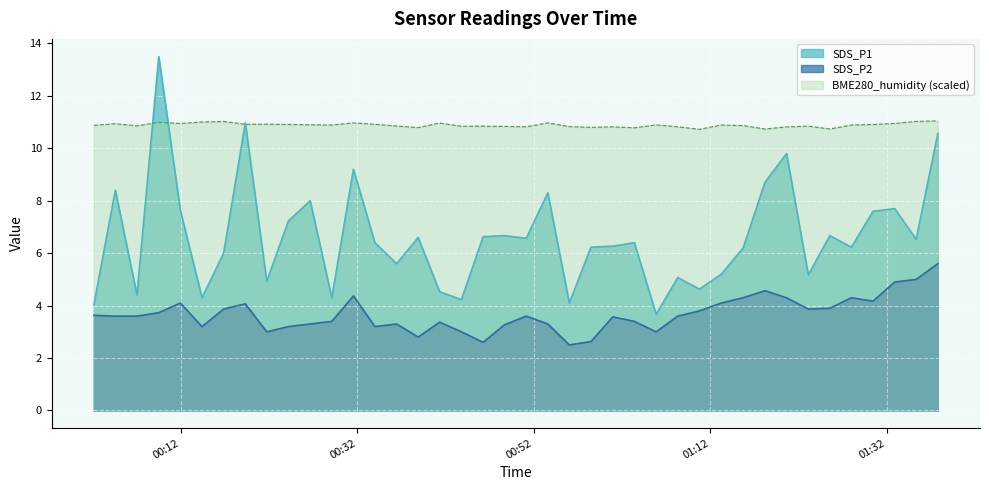

Rank the series by their average value, from lowest to highest.

SDS_P2, SDS_P1, BME280_humidity (scaled)